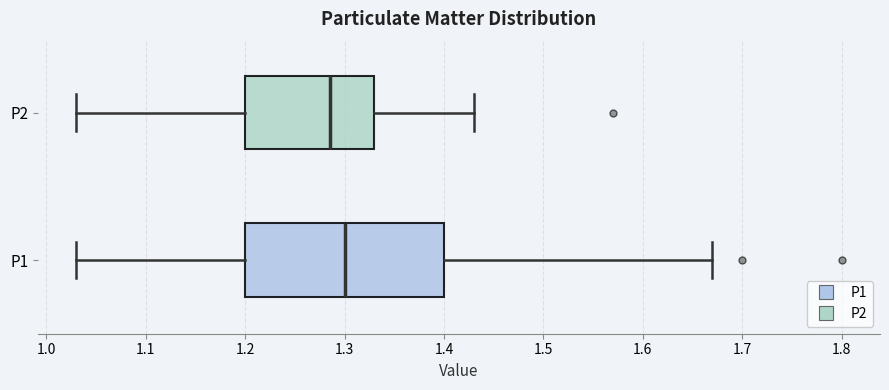

Reading bottom to top, read every box against the x-axis: the position of its median line, the range the box covers, and the ends of its whiskers. The values are not printed on the chart, so give them approximately, as read against the axis.

P1: median 1.30, box 1.20 to 1.40, whiskers 1.03 to 1.67
P2: median 1.29, box 1.20 to 1.33, whiskers 1.03 to 1.43